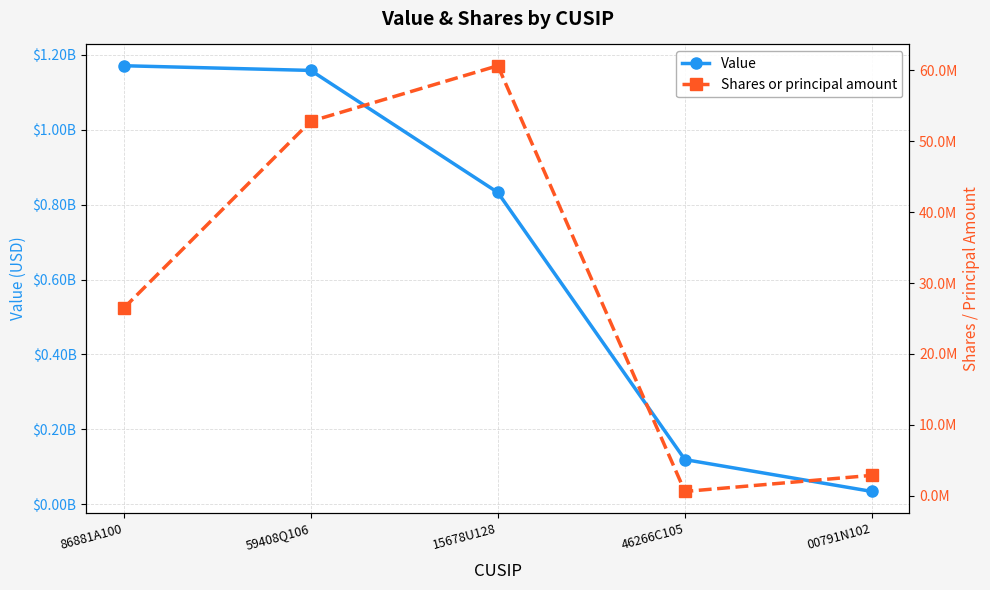

What are all the series names shown in the legend?

Value, Shares or principal amount